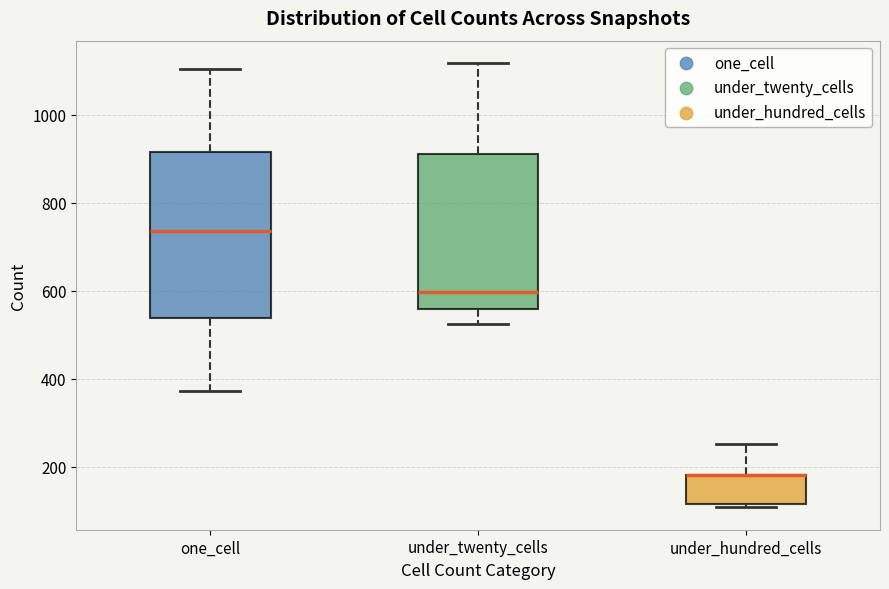

Reading left to right, read every box against the y-axis: the position of its median line, the range the box covers, and the ends of its whiskers. The values are not printed on the chart, so give them approximately, as read against the axis.

one_cell: median 740, box 540 to 920, whiskers 380 to 1100
under_twenty_cells: median 600, box 560 to 920, whiskers 520 to 1120
under_hundred_cells: median 180 (drawn on the box's upper edge), box 120 to 180, whiskers 100 to 260